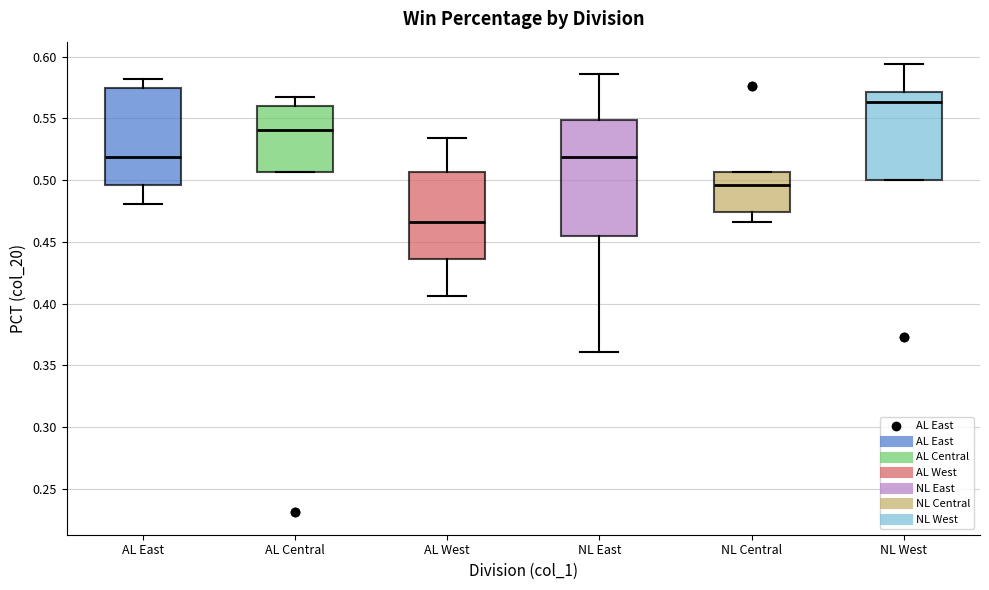

Which box is the tallest, from its lower edge to its upper edge?

NL East